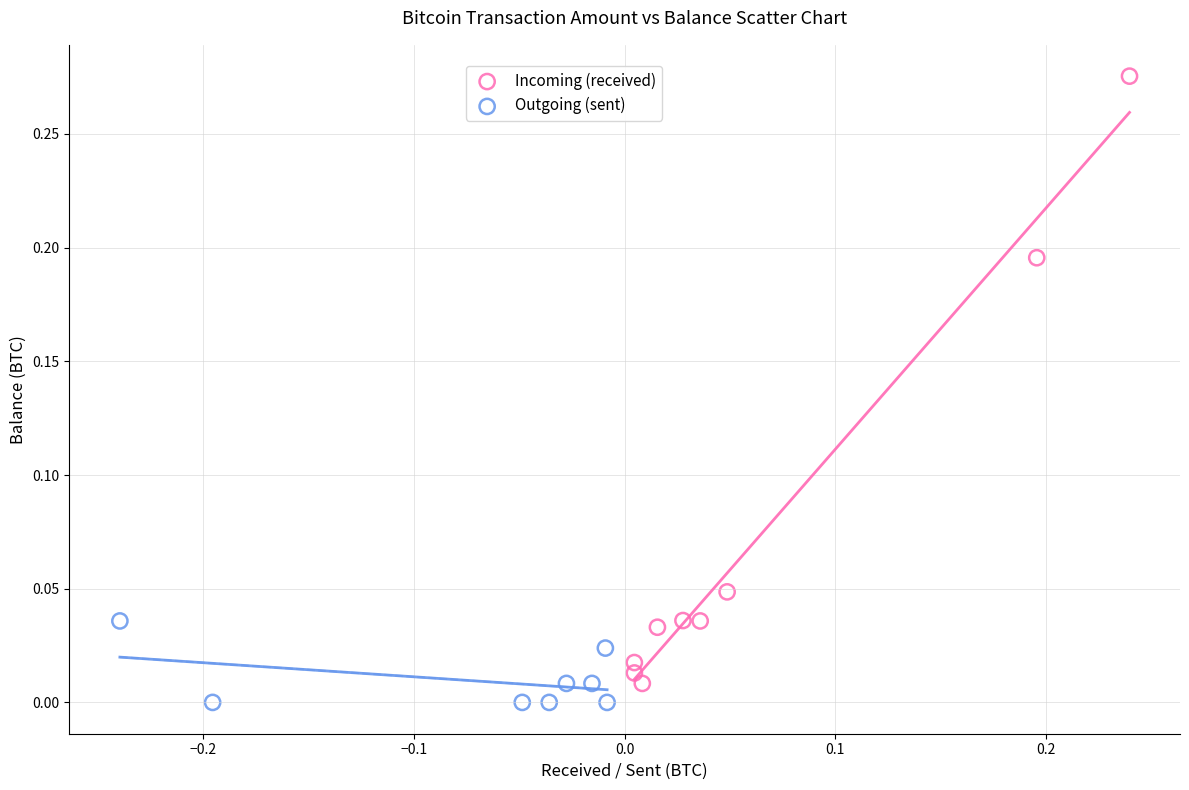

Which series reaches the minimum Y coordinate?

Outgoing (sent)